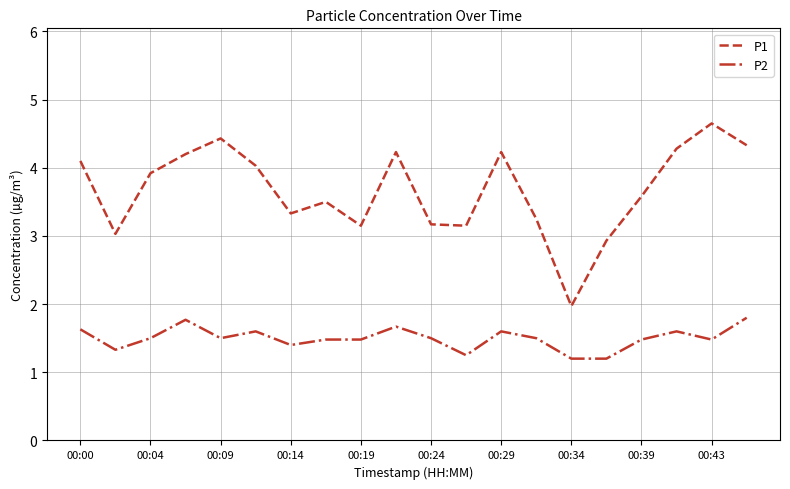

What is the maximum value shown in the chart?

4.7